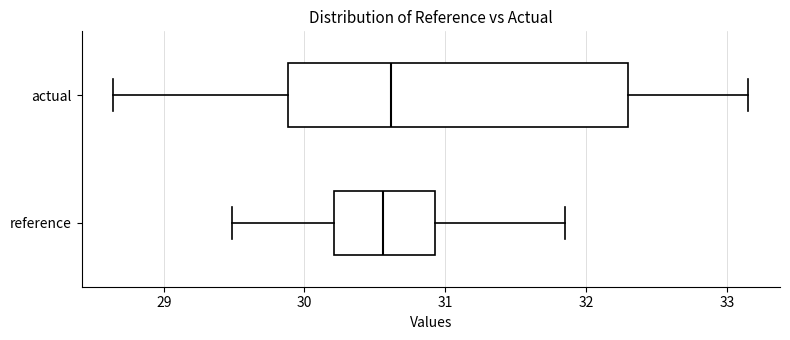

Reading bottom to top, read every box against the x-axis: the position of its median line, the range the box covers, and the ends of its whiskers. The values are not printed on the chart, so give them approximately, as read against the axis.

reference: median 30.6, box 30.2 to 30.9, whiskers 29.5 to 31.8
actual: median 30.6, box 29.9 to 32.3, whiskers 28.6 to 33.2